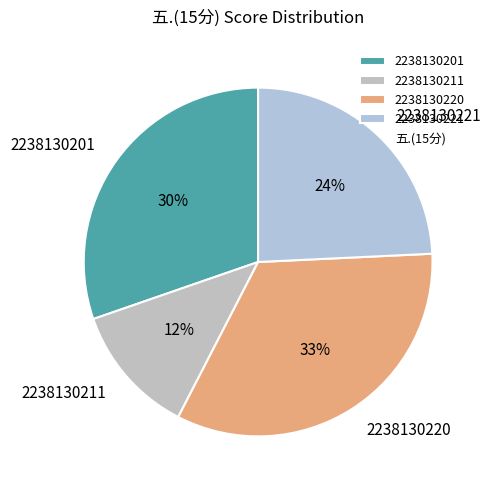

Approximately how many times larger is the value at 2238130211 compared to 2238130221?

0.5